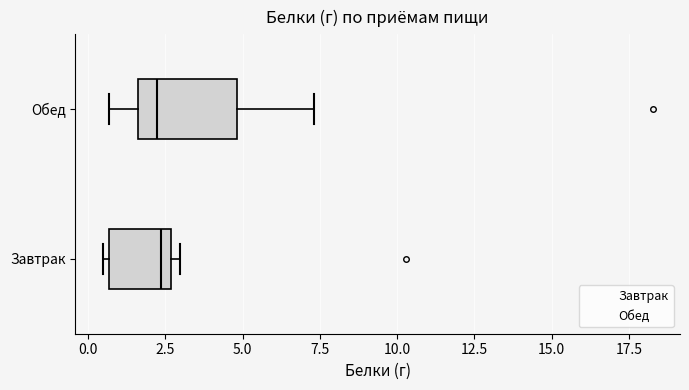

Which box is the widest, from its left edge to its right edge?

Обед